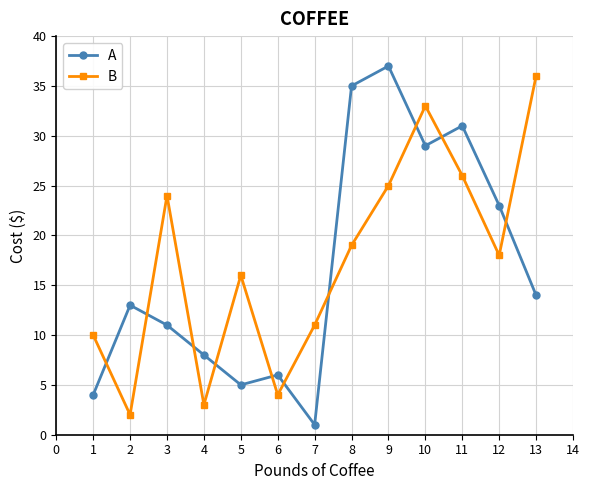

Which series has the largest total across all categories?

B